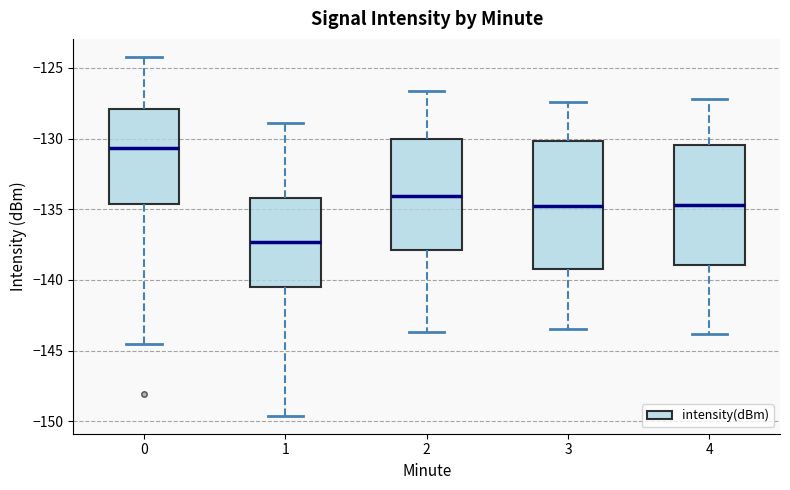

Reading left to right, read every box against the y-axis: the position of its median line, the range the box covers, and the ends of its whiskers. The values are not printed on the chart, so give them approximately, as read against the axis.

0: median -130.5, box -134.5 to -128.0, whiskers -144.5 to -124.0
1: median -137.5, box -140.5 to -134.0, whiskers -149.5 to -129.0
2: median -134.0, box -138.0 to -130.0, whiskers -143.5 to -126.5
3: median -135.0, box -139.0 to -130.0, whiskers -143.5 to -127.5
4: median -134.5, box -139.0 to -130.5, whiskers -144.0 to -127.0